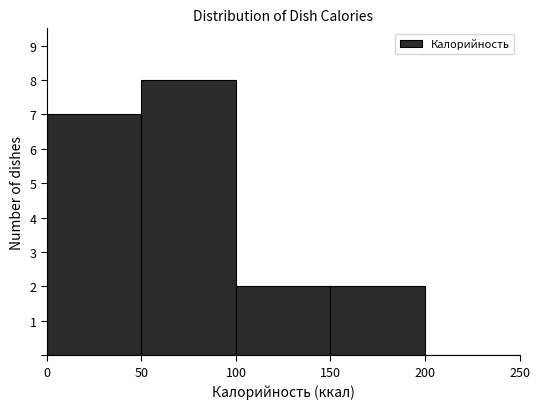

What is the height of the bar covering 0 to 50 on the x-axis? The values are not printed on the chart, so give them approximately, as read against the axis.

7